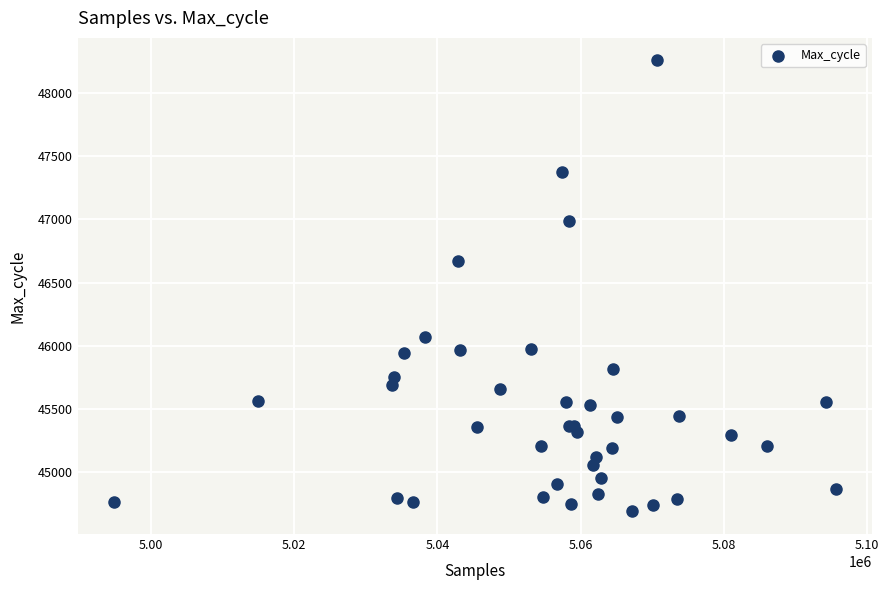

What Y value in the scatter plot is closest to 46473?

46671